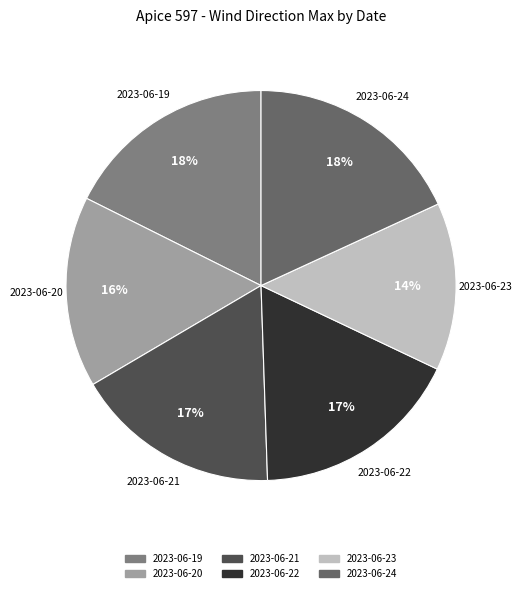

Count the number of slices in the pie.

6